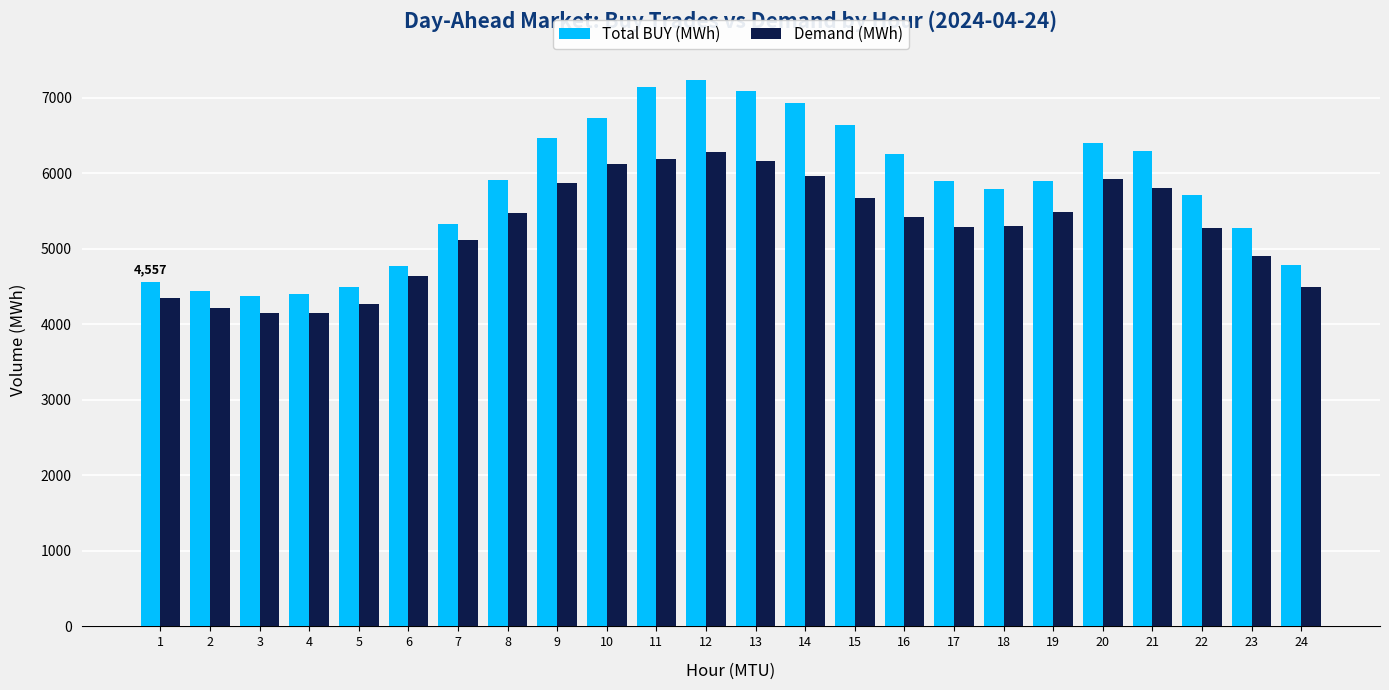

Which series has the largest total across all categories?

Total BUY (MWh)